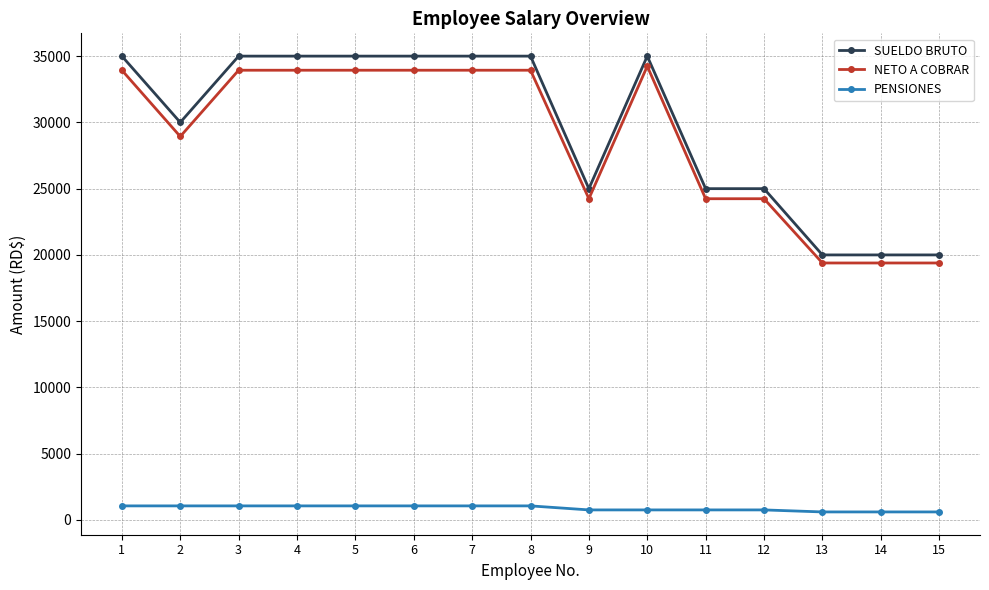

True or false: SUELDO BRUTO and PENSIONES cross at least once.

False